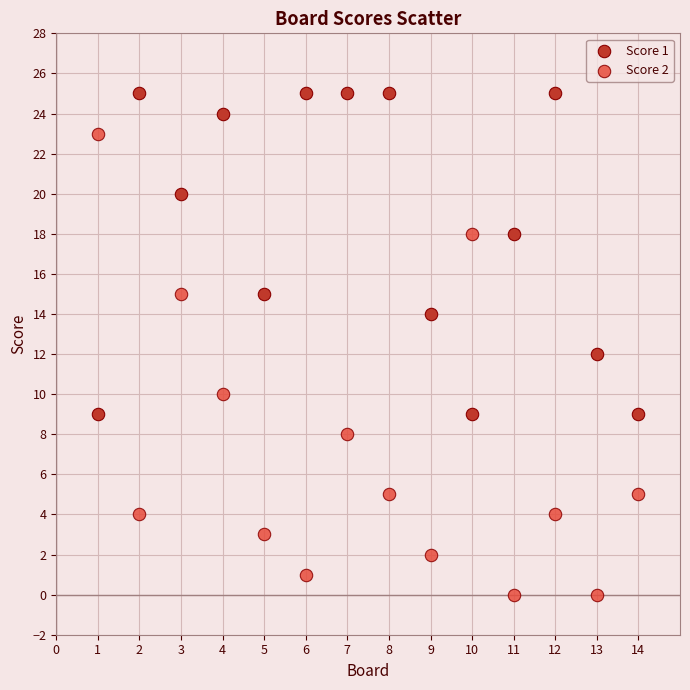

Which series has the largest Y range (max minus min)?

Score 2